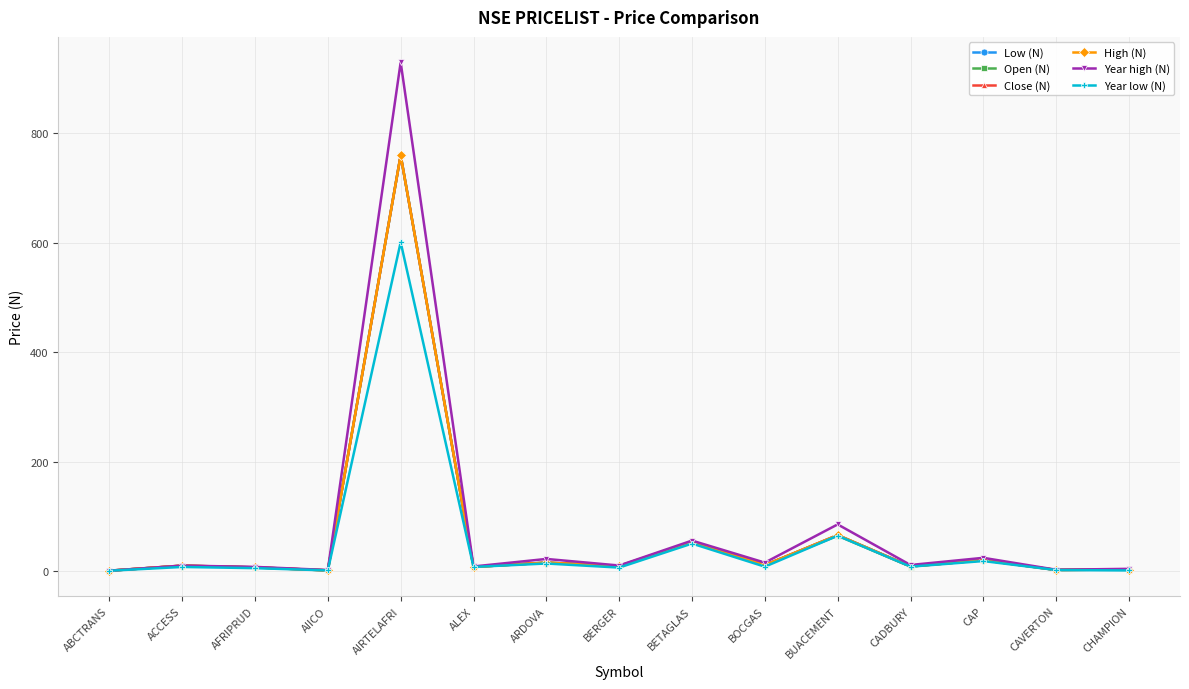

At how many categories does at least one series exceed 245?

1